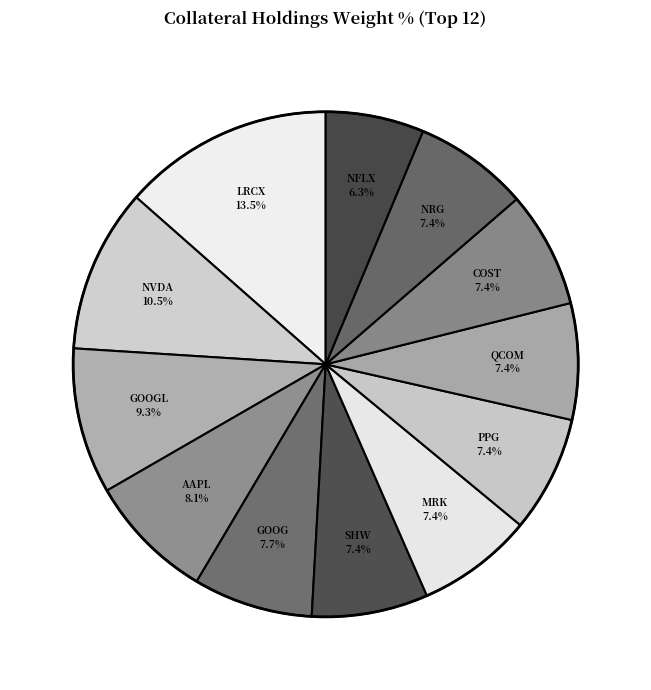

Count the number of slices in the pie.

12